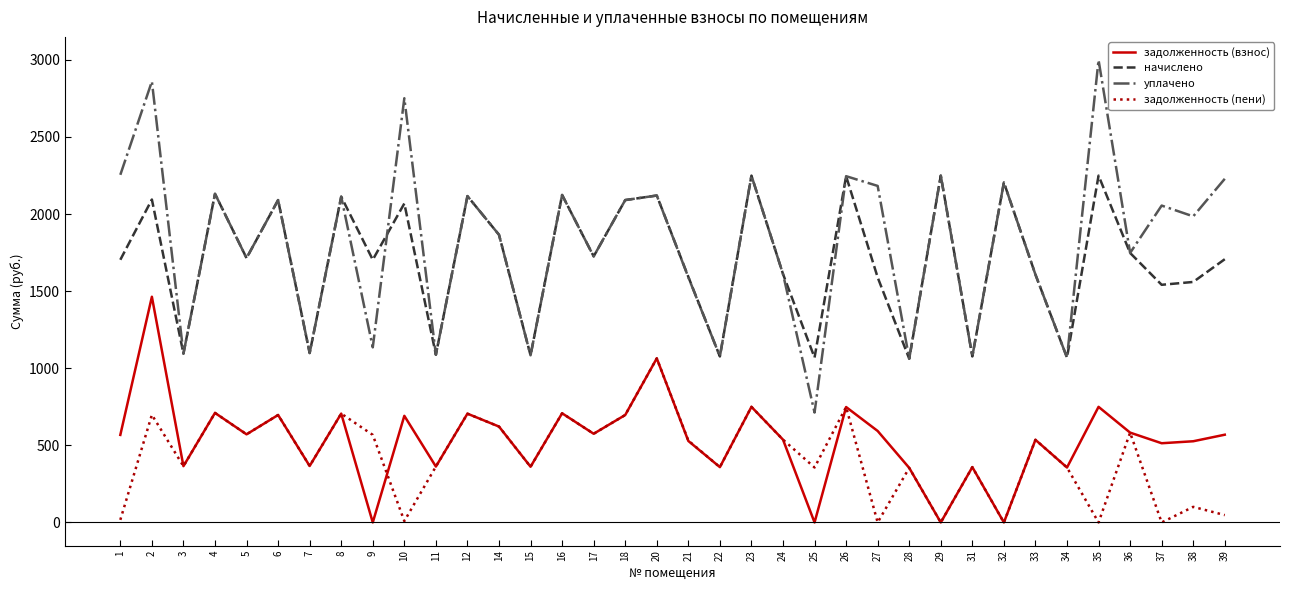

The начислено series shows 2456.6 at 9. True or false?

False